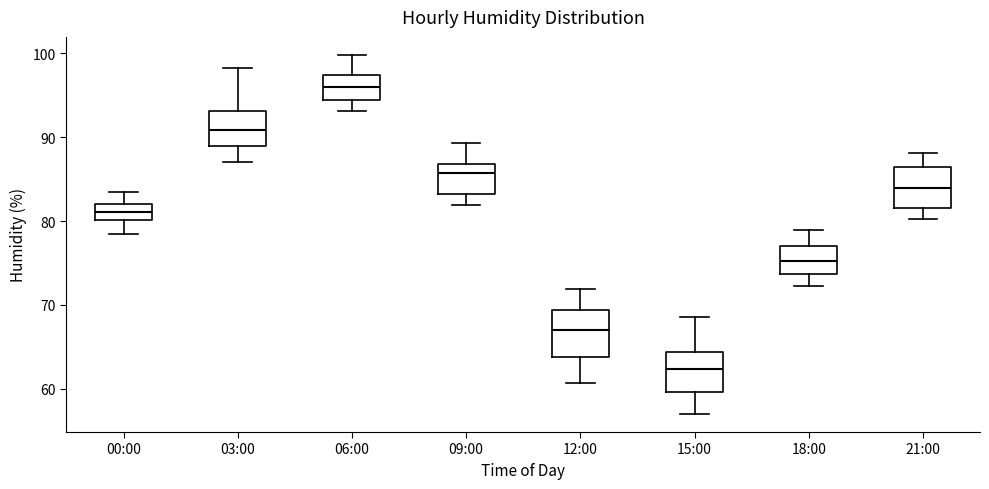

Reading left to right, read every box against the y-axis: the position of its median line, the range the box covers, and the ends of its whiskers. The values are not printed on the chart, so give them approximately, as read against the axis.

00:00: median 81, box 80 to 82, whiskers 79 to 84
03:00: median 91, box 89 to 93, whiskers 87 to 98
06:00: median 96, box 94 to 97, whiskers 93 to 100
09:00: median 86, box 83 to 87, whiskers 82 to 89
12:00: median 67, box 64 to 69, whiskers 61 to 72
15:00: median 62, box 60 to 64, whiskers 57 to 69
18:00: median 75, box 74 to 77, whiskers 72 to 79
21:00: median 84, box 82 to 86, whiskers 80 to 88